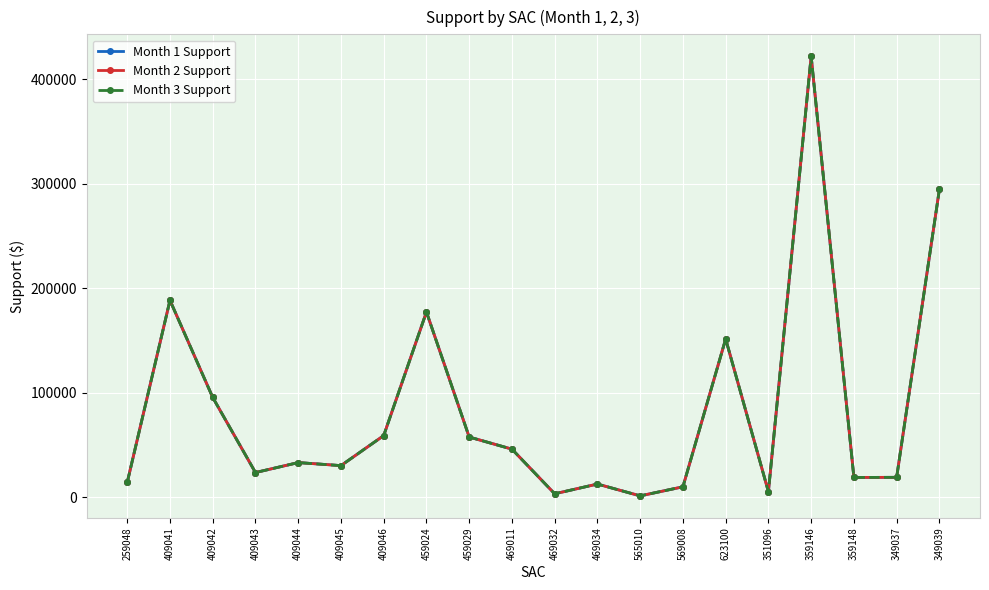

Is this an area chart (filled region under the line)?

No